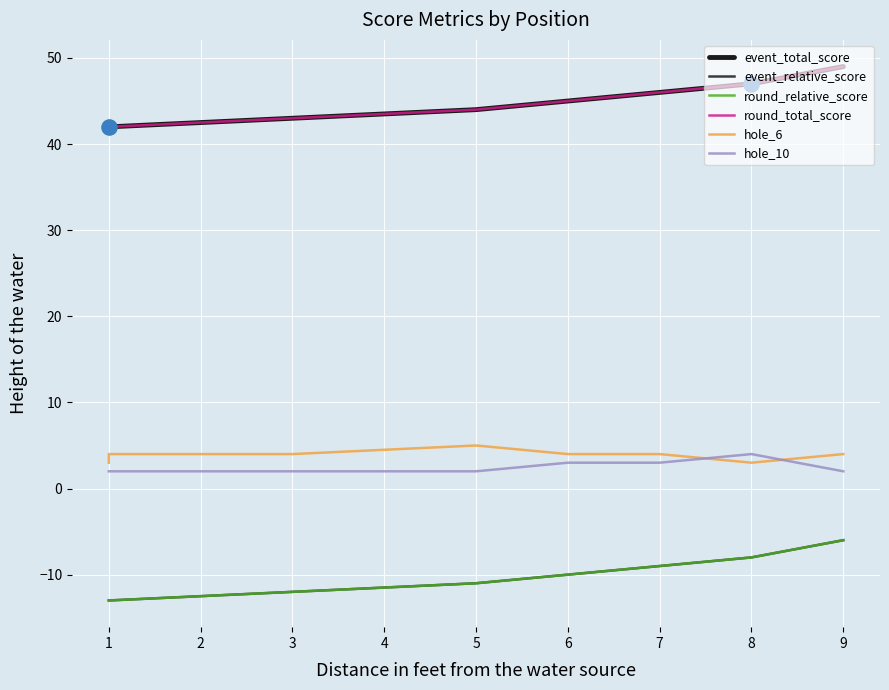

Which series has the largest total across all categories?

event_total_score